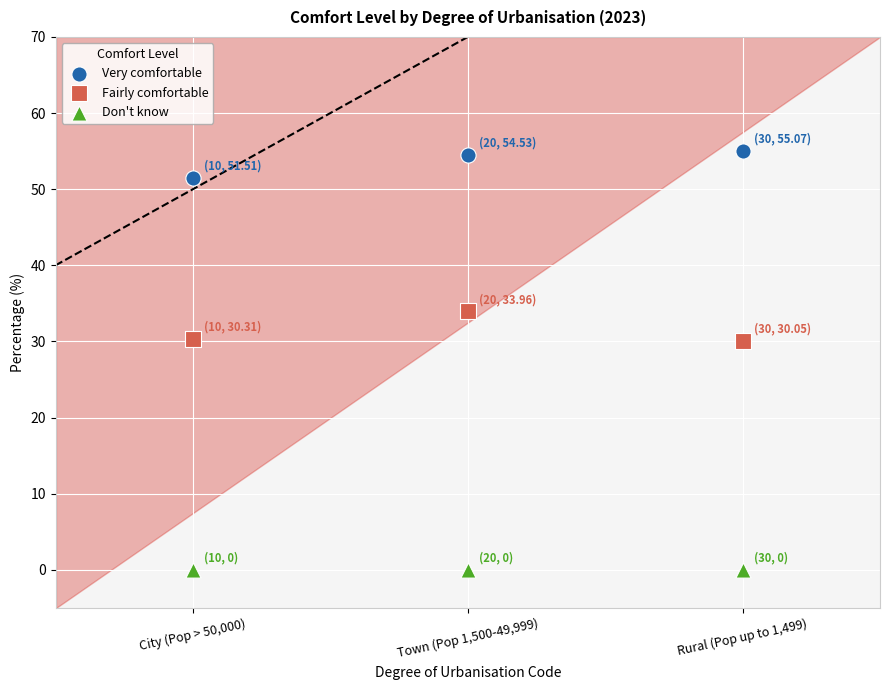

What are all the series names shown in the legend?

Very comfortable, Fairly comfortable, Don't know